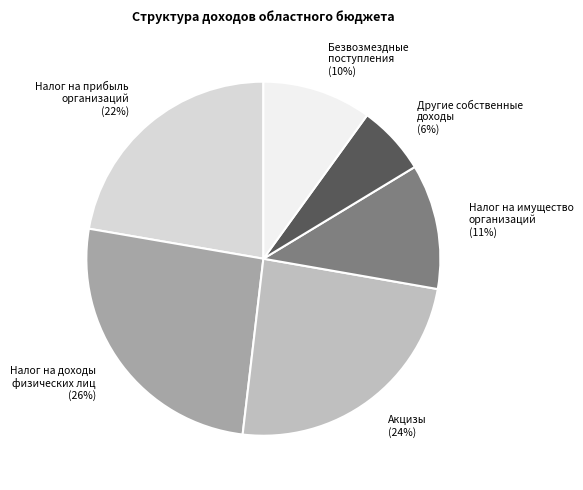

Is it true that Безвозмездные поступления is 10% of the pie?

True